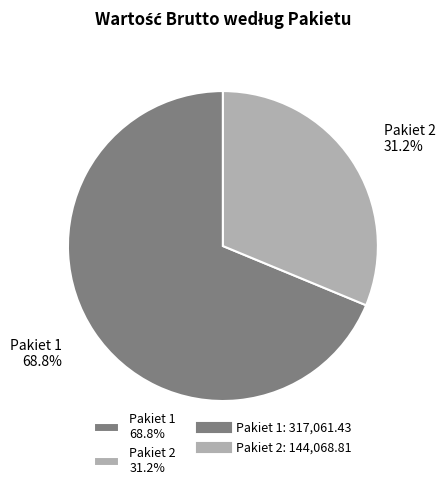

To the nearest percent, what is the difference between the largest and smallest slice percentages?

38%